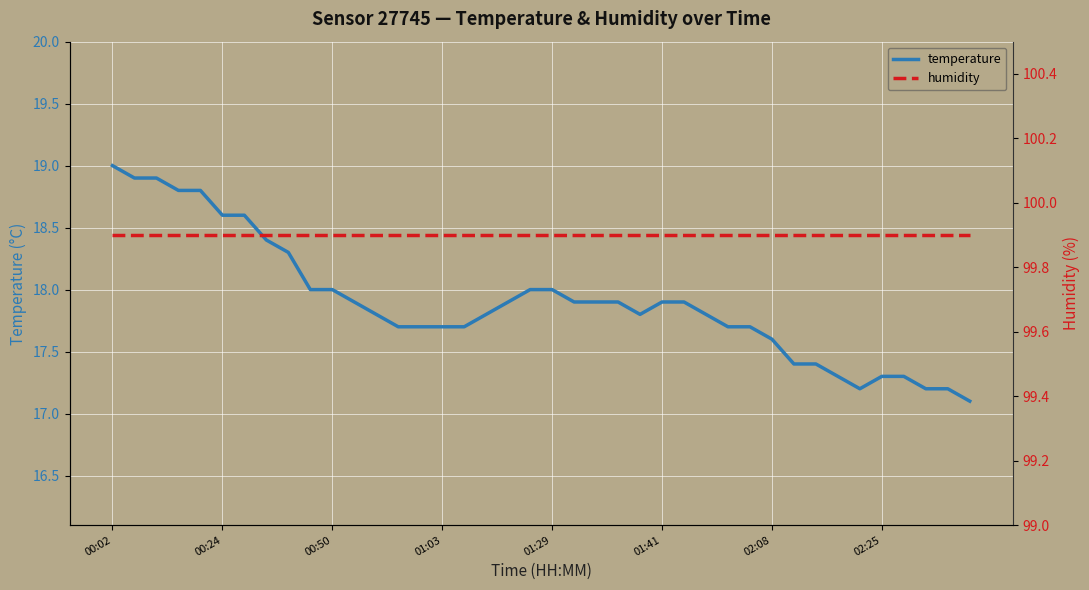

How many lines are shown in the chart?

2